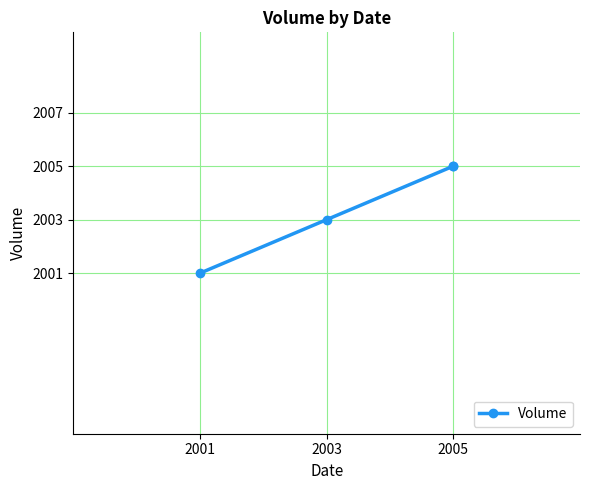

What is the greatest value displayed?

2005